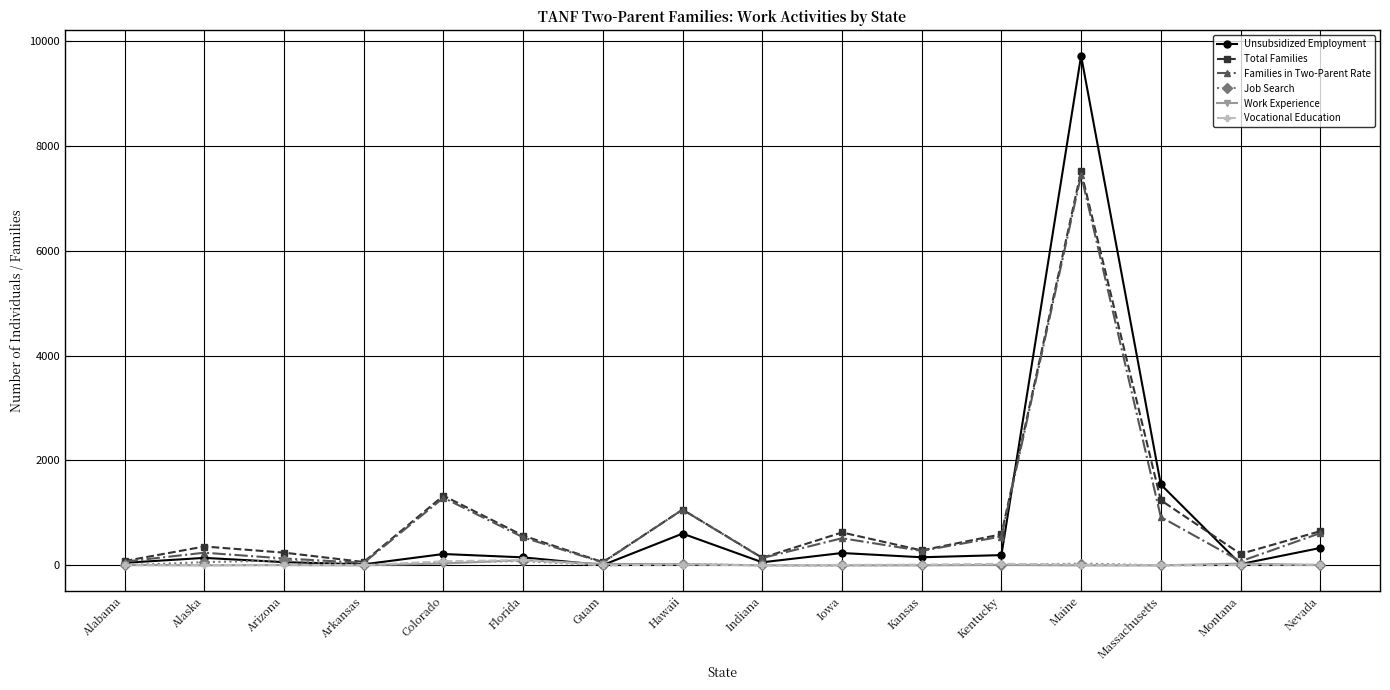

Where is Unsubsidized Employment nearest to the value 4861?

Massachusetts